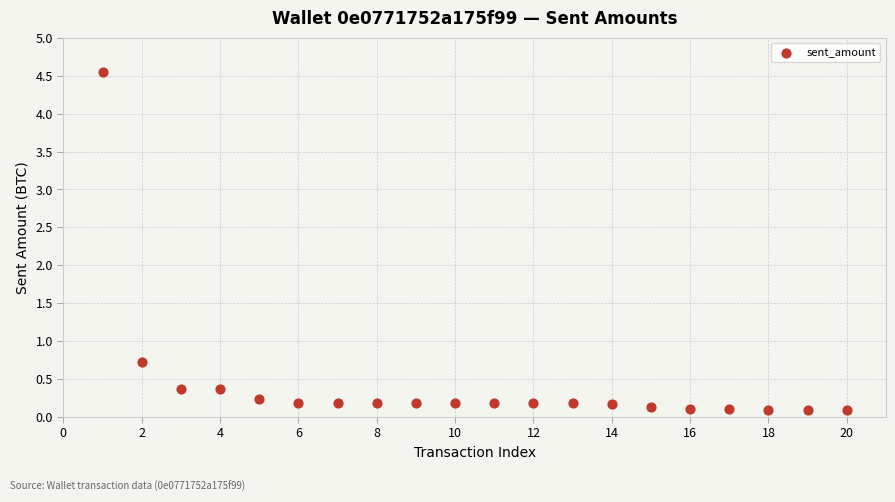

What is the range of Y values (max minus min)?

4.5